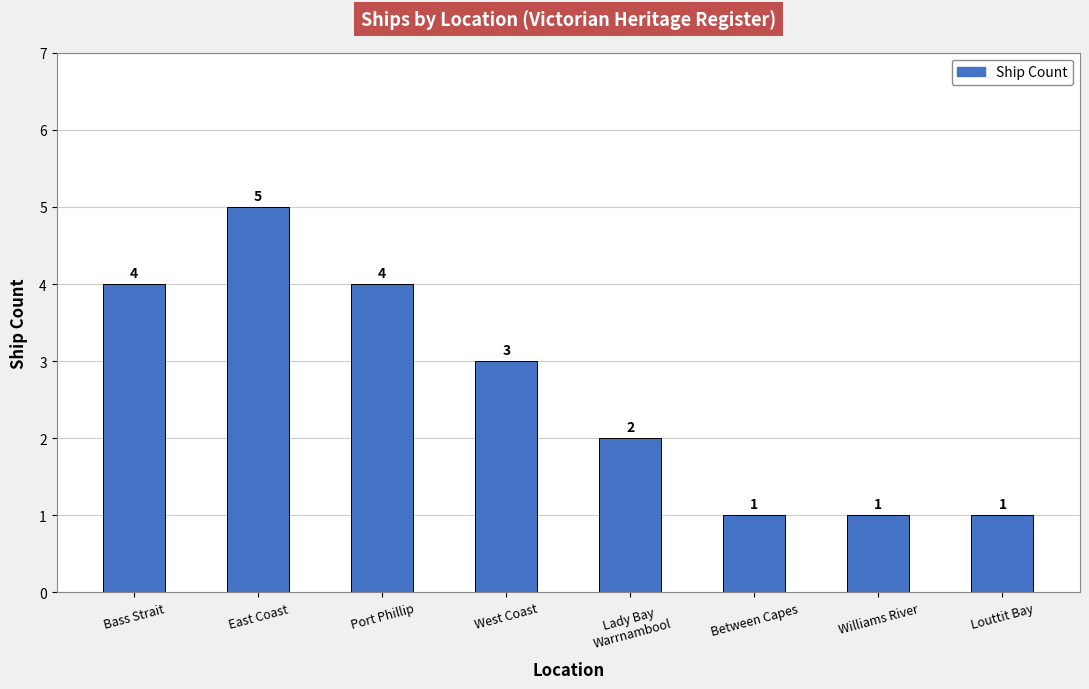

Between Bass Strait and Between Capes, which is larger?

Bass Strait